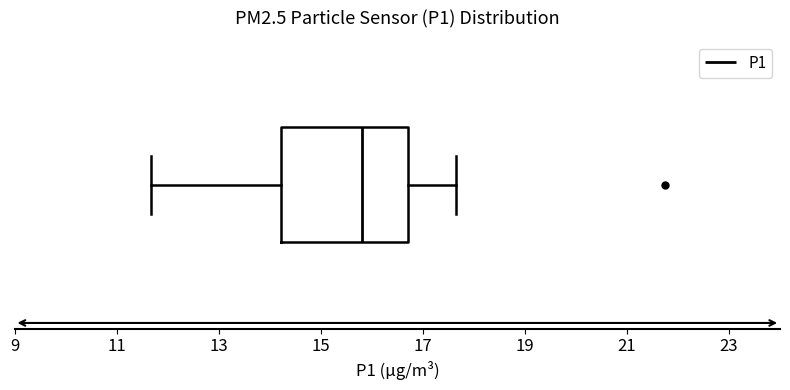

Read this box plot against the x-axis: the position of the median line, the range covered by the box, and the ends of both whiskers. The values are not printed on the chart, so give them approximately, as read against the axis.

median 15.8, box 14.2 to 16.8, whiskers 11.6 to 17.6